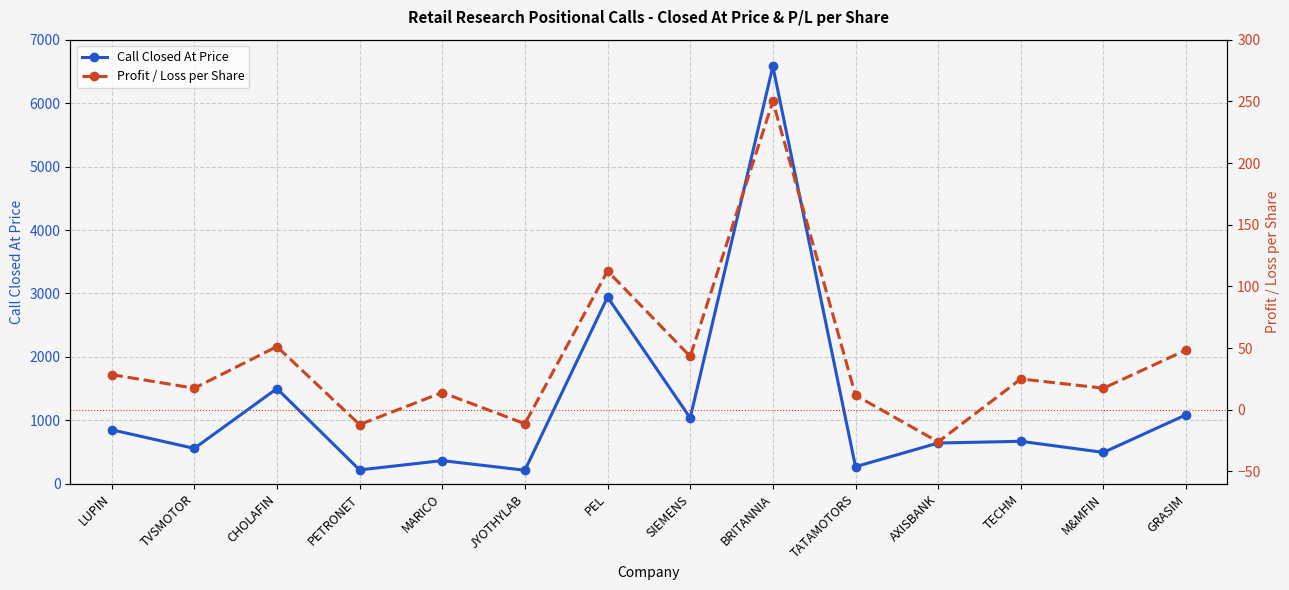

What is the difference between the maximum and minimum values in the Call Closed At Price series?

6366.3